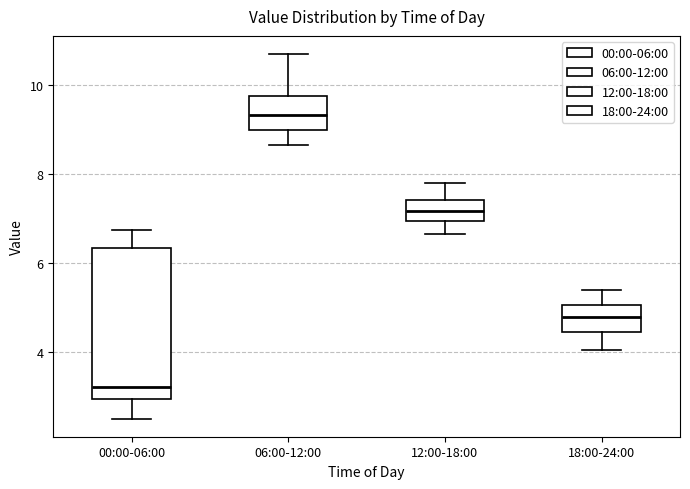

Reading left to right, read every box against the y-axis: the position of its median line, the range the box covers, and the ends of its whiskers. The values are not printed on the chart, so give them approximately, as read against the axis.

00:00-06:00: median 3.2, box 3.0 to 6.4, whiskers 2.6 to 6.8
06:00-12:00: median 9.4, box 9.0 to 9.8, whiskers 8.6 to 10.8
12:00-18:00: median 7.2, box 7.0 to 7.4, whiskers 6.6 to 7.8
18:00-24:00: median 4.8, box 4.4 to 5.0, whiskers 4.0 to 5.4